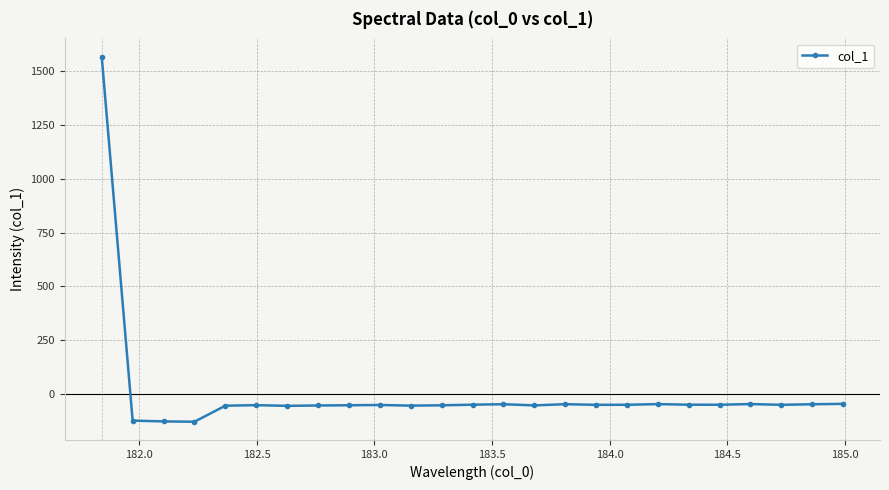

What is the difference between the second highest and second lowest values?

81.6